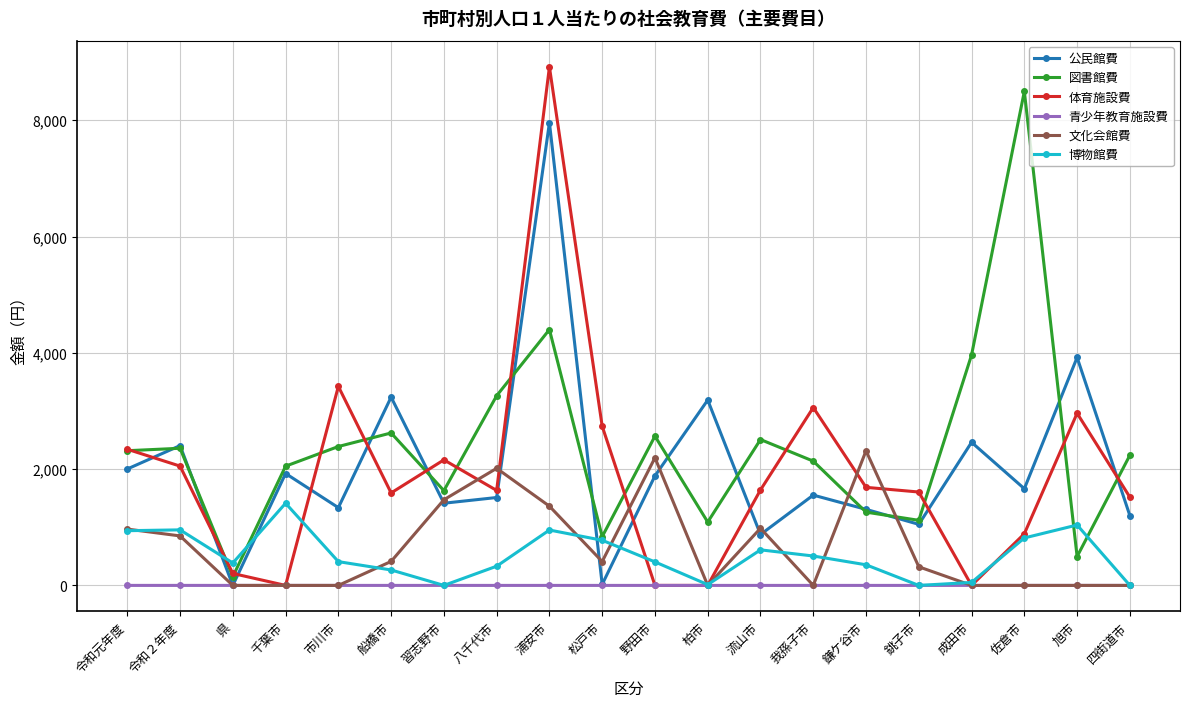

What is the label of the 19th point from the left?

旭市